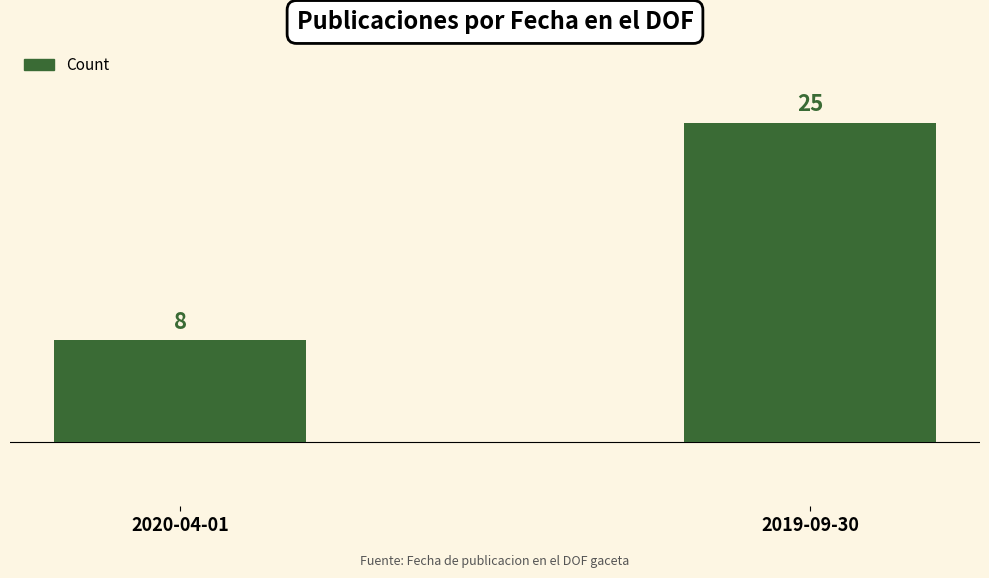

Reading left to right, extract all data points from this chart.

8	25